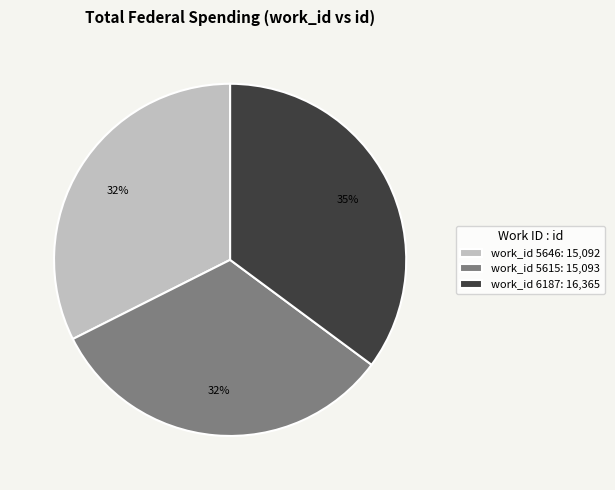

Approximately how many times larger is the value at work_id 6187: 16,365 compared to work_id 5646: 15,092?

1.1